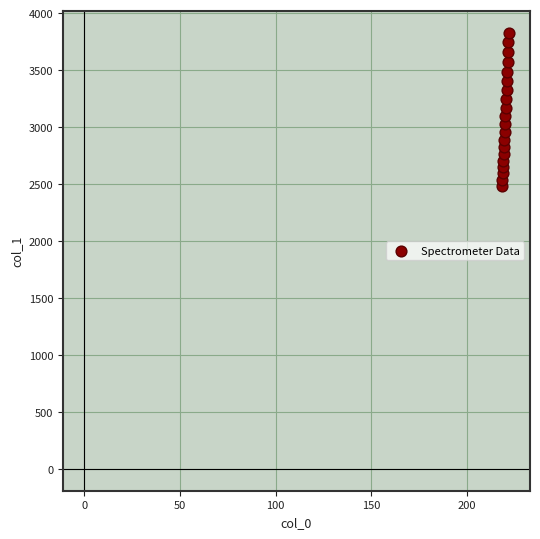

What is the range of X values (max minus min)?

3.6